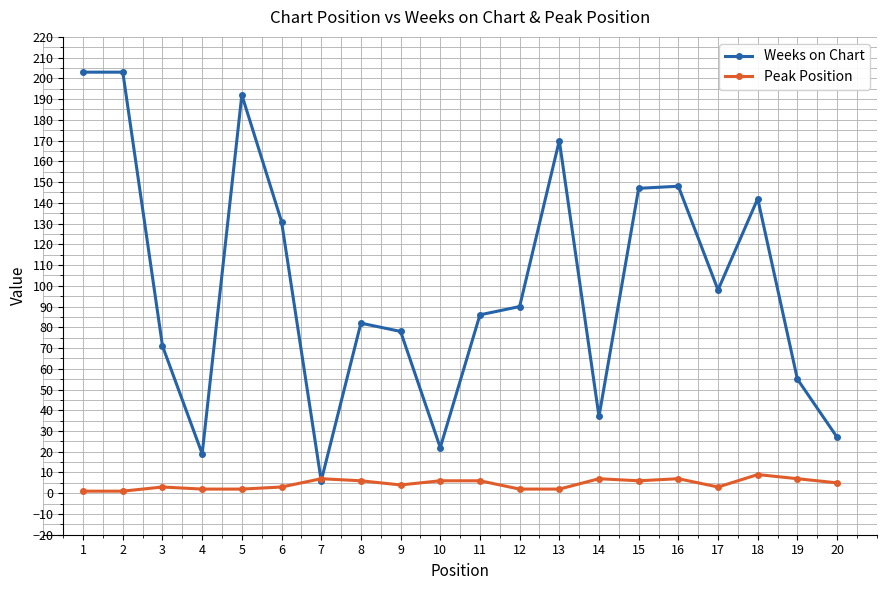

What are all the series names shown in the legend?

Weeks on Chart, Peak Position